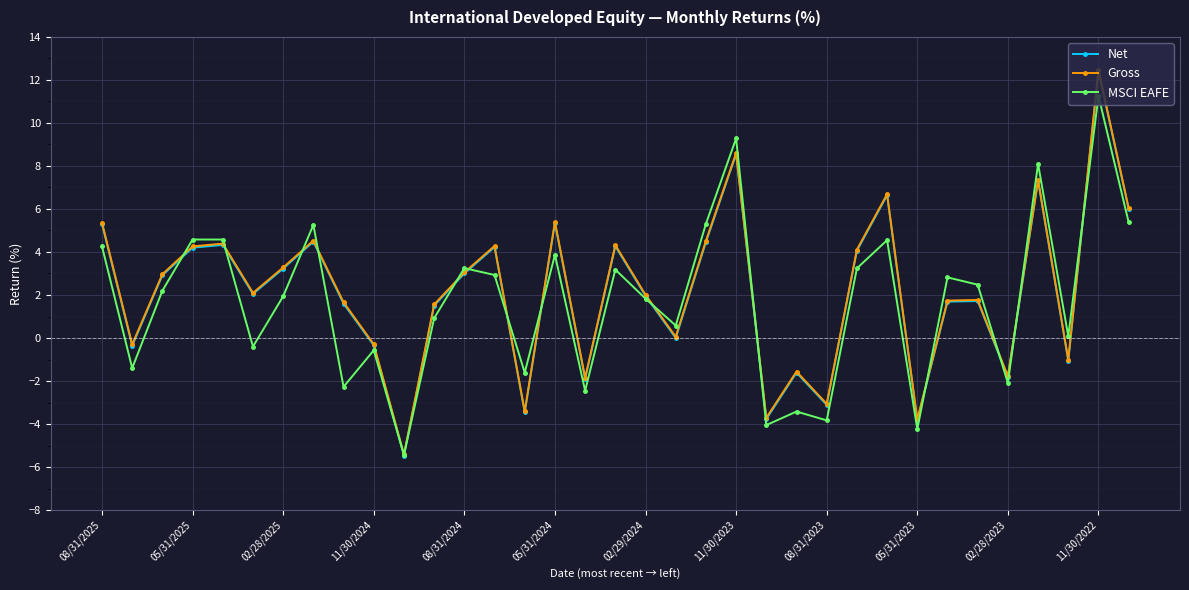

What is the maximum value for MSCI EAFE?

11.3